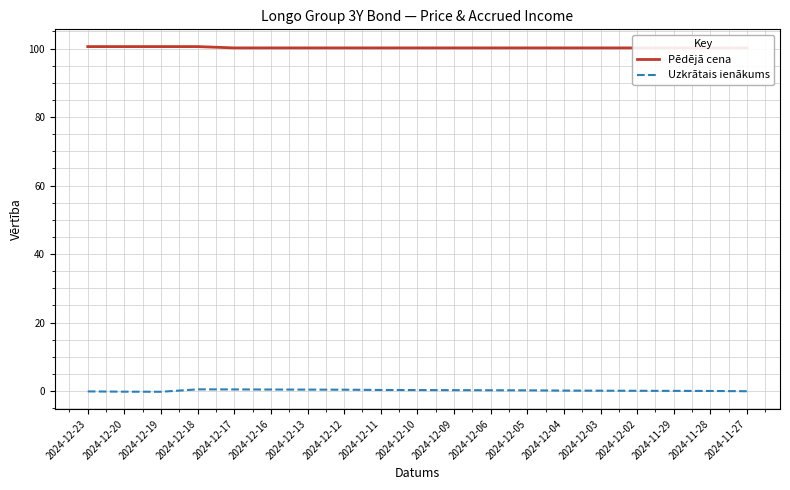

The value of Uzkrātais ienākums at 2024-12-05 is 0.1. True or false?

False